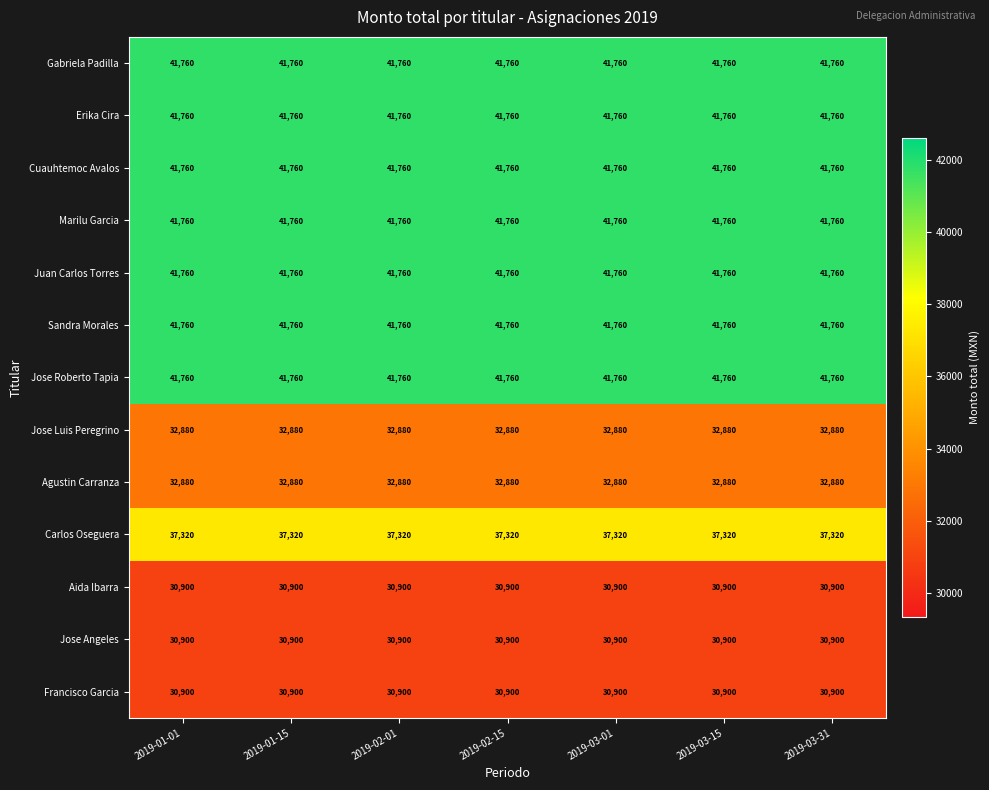

True or false: Carlos Oseguera has a value of 58890 at 2019-03-01.

False